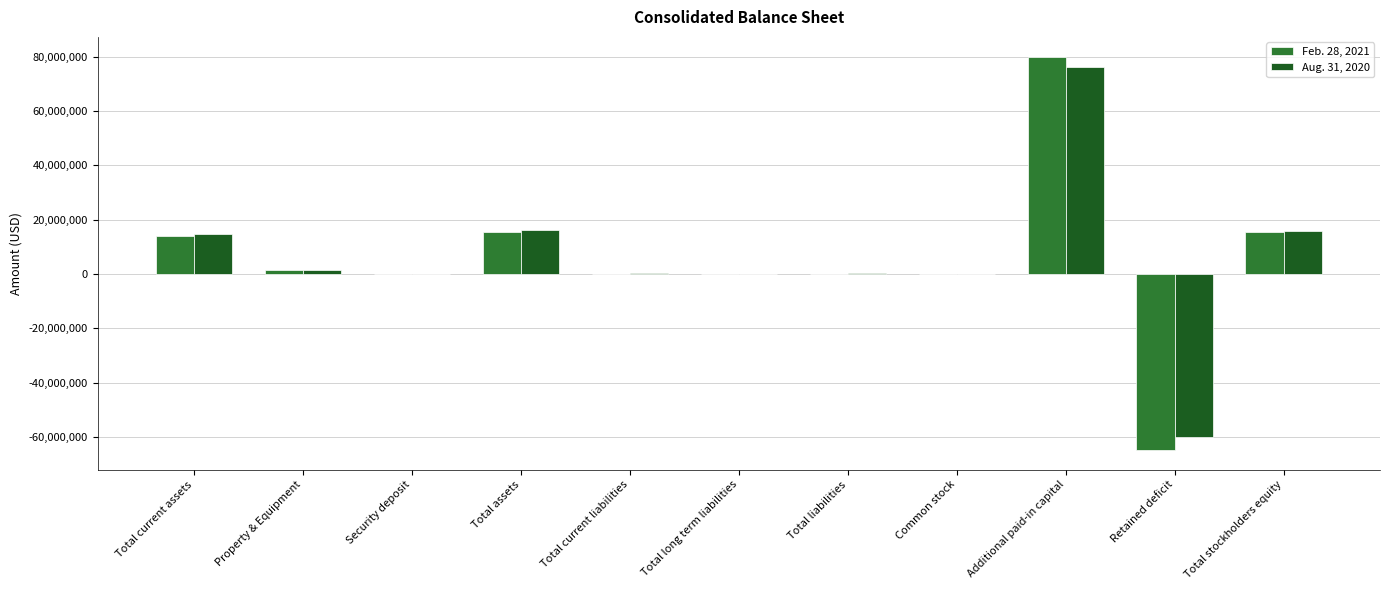

At which category does the chart reach its peak across all series?

Additional paid-in capital